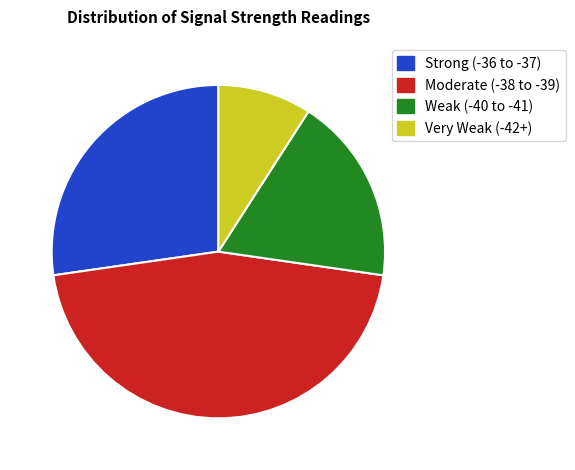

How many segments does this pie chart have?

4